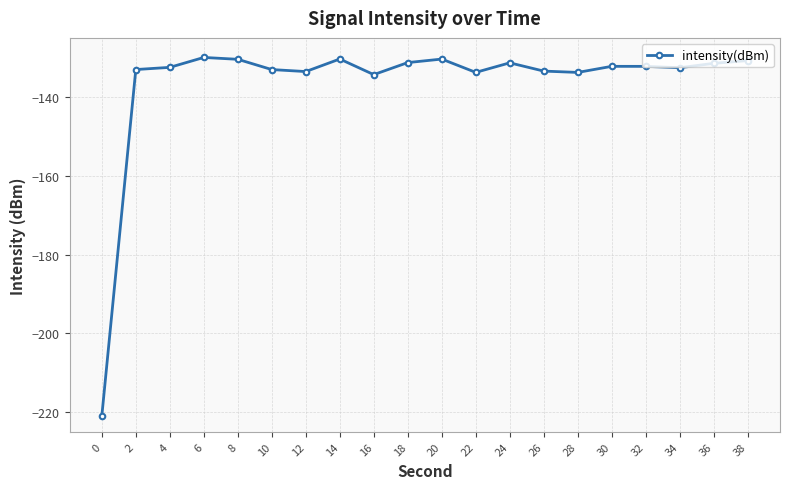

What is the change in value from 8 to 32?

-1.8